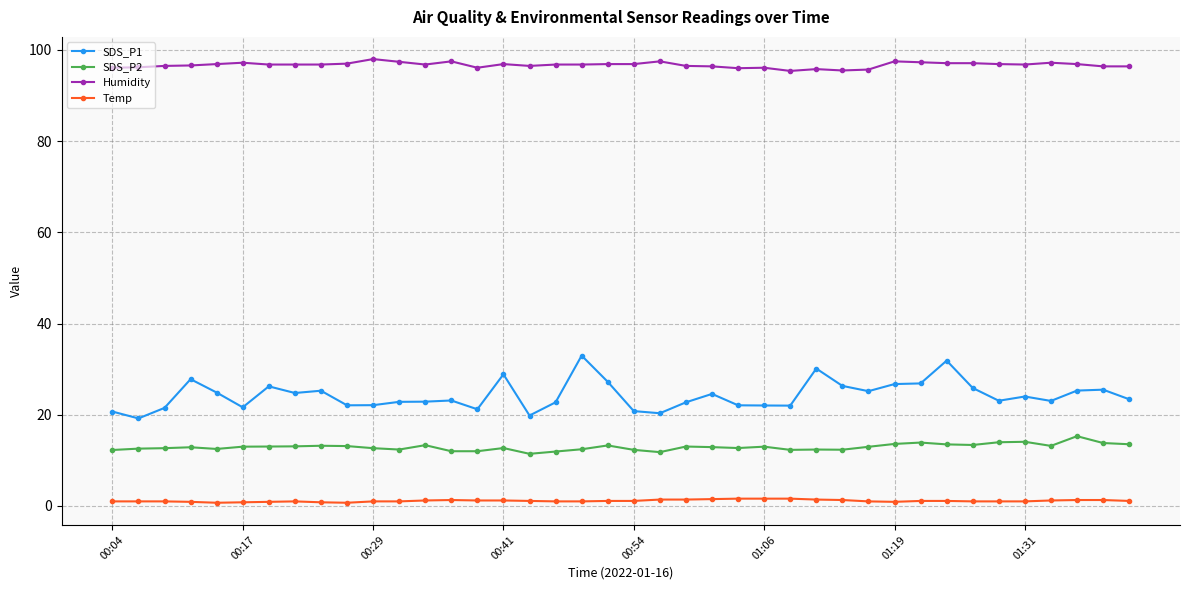

Which series has the largest range (max minus min)?

SDS_P1